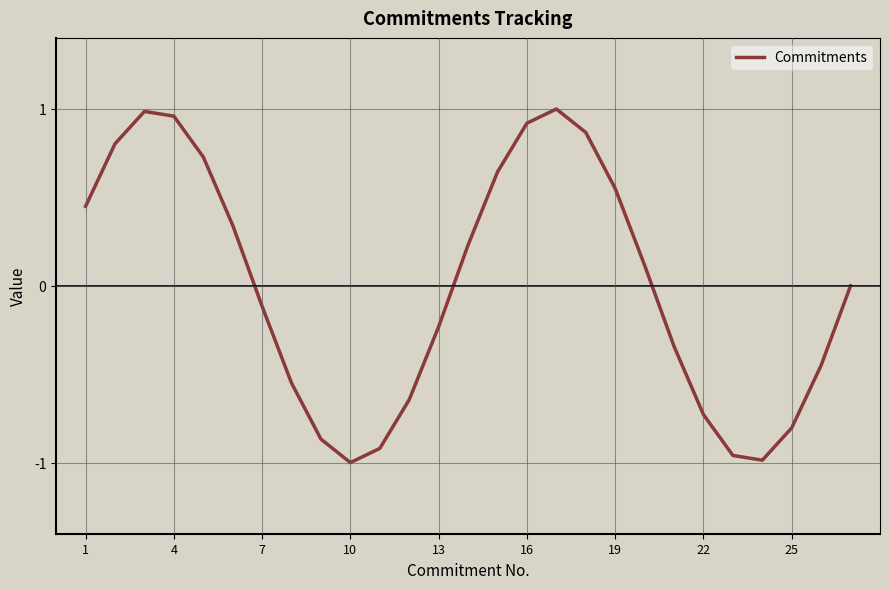

What is the difference between the maximum and minimum values?

2.0